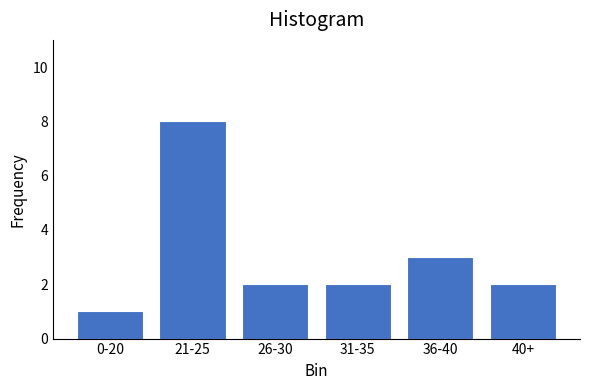

Reading left to right, extract all data points from this chart.

0-20=1	21-25=8	26-30=2	31-35=2	36-40=3	40+=2